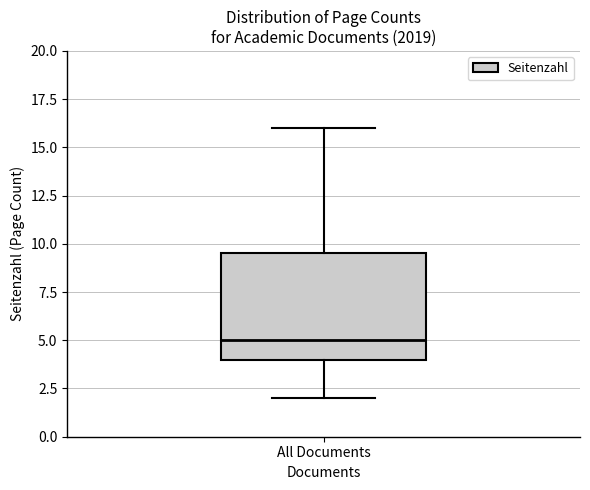

Where does the lower whisker of the box for All Documents end on the y-axis? The values are not printed on the chart, so give them approximately, as read against the axis.

2.0